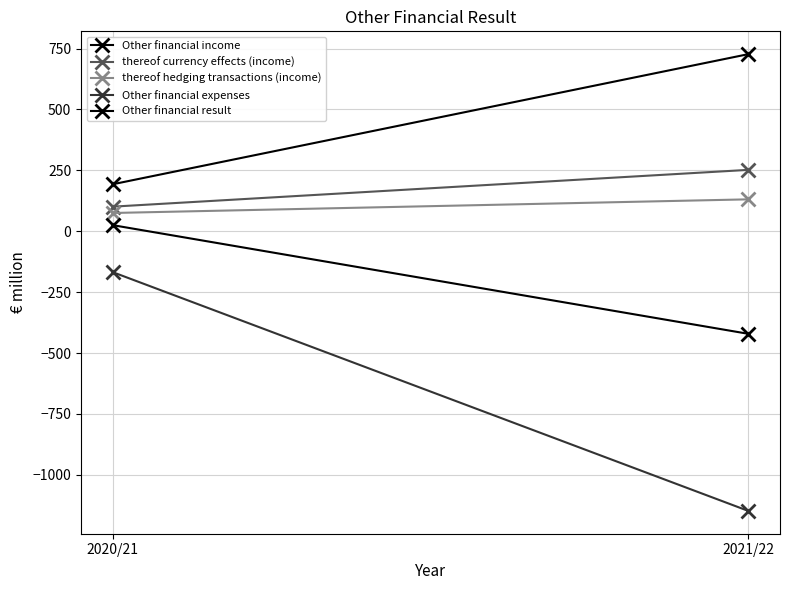

Which series has the largest total across all categories?

Other financial income